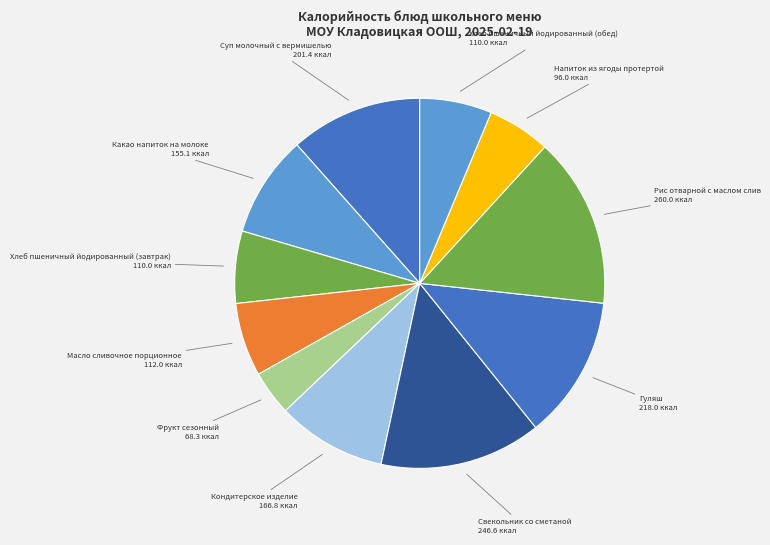

How many segments does this pie chart have?

11